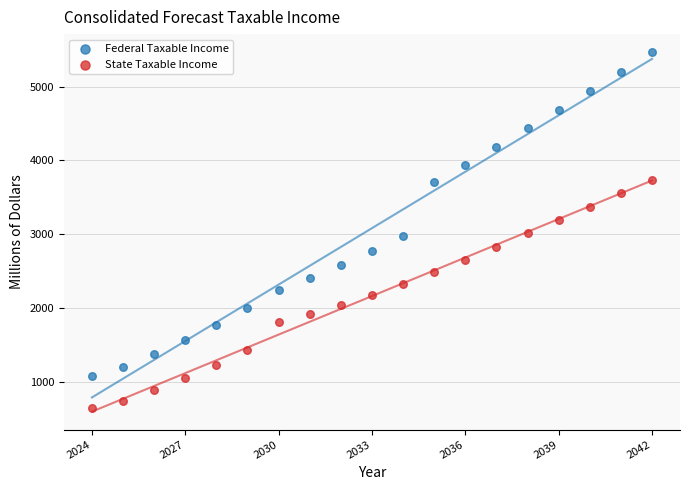

Across all data points, what is the range of Y values (max minus min)?

4816.1